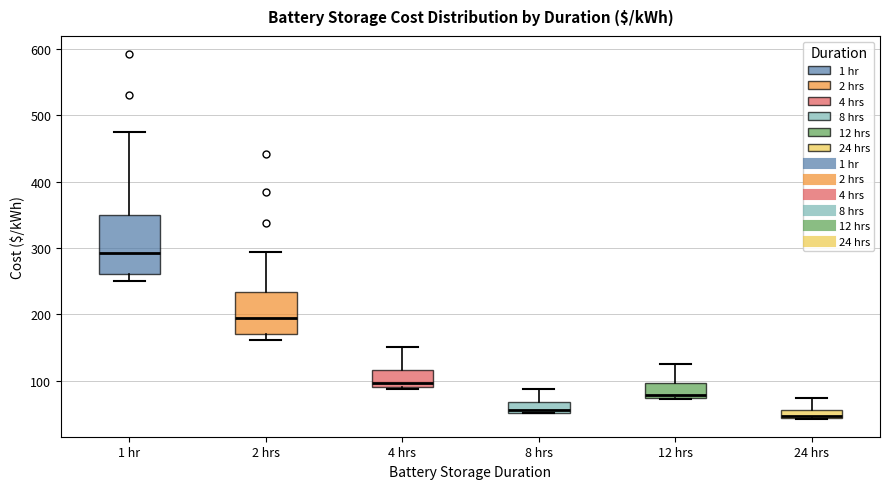

Which box has the highest median line?

1 hr